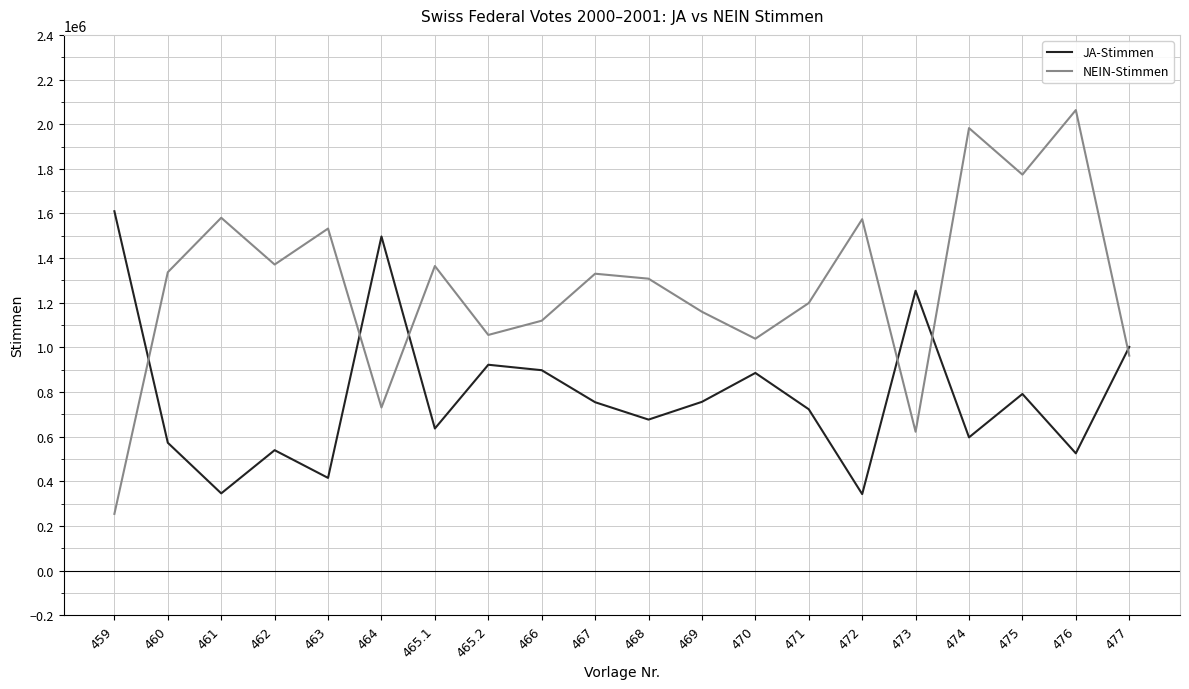

In NEIN-Stimmen, how many points are lower than both neighbors (excluding endpoints)?

6